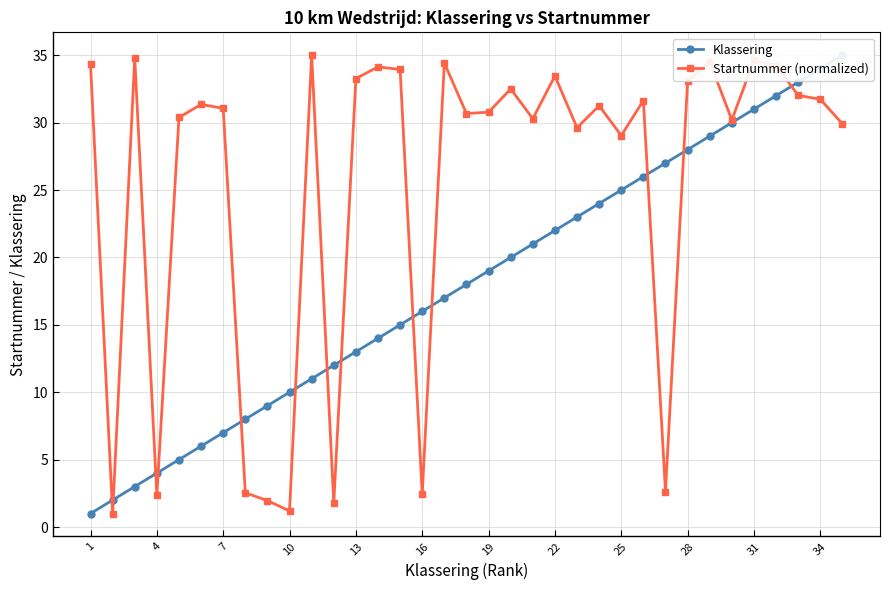

Rank the series by their maximum value, from highest to lowest.

Klassering, Startnummer (normalized)